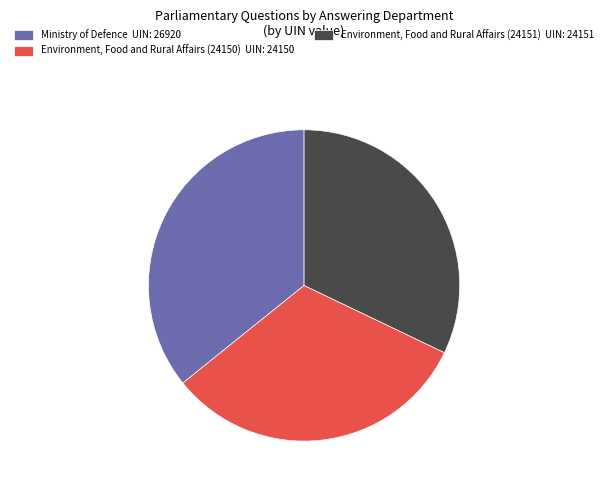

How many slices are in this pie chart?

3